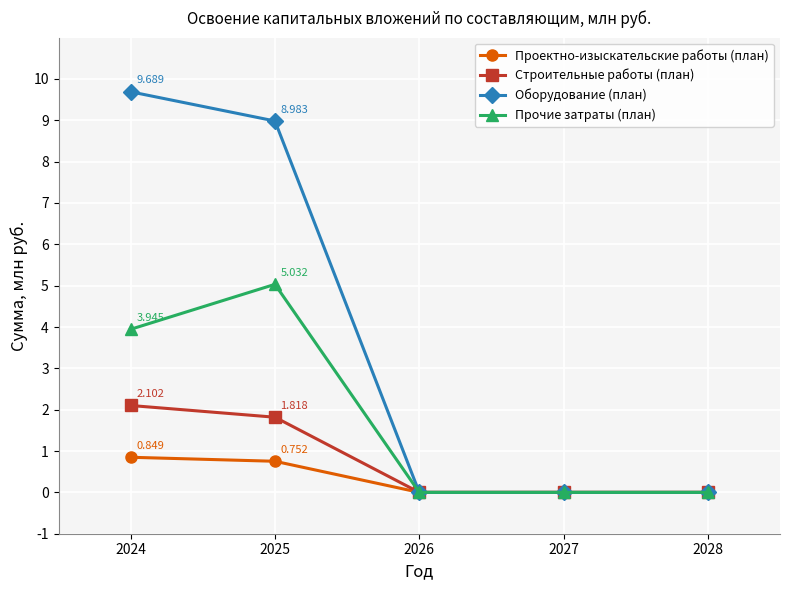

What is the highest value of the Проектно-изыскательские работы (план) series?

0.8